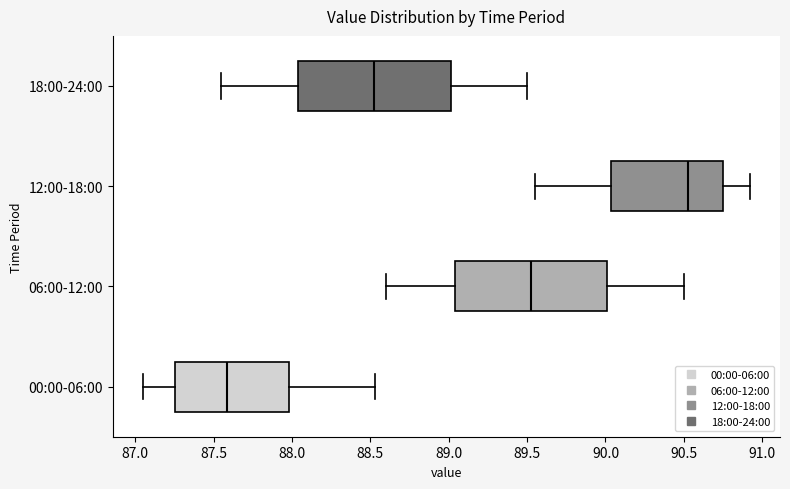

Where does the left whisker of the box for 06:00-12:00 end on the x-axis? The values are not printed on the chart, so give them approximately, as read against the axis.

88.60